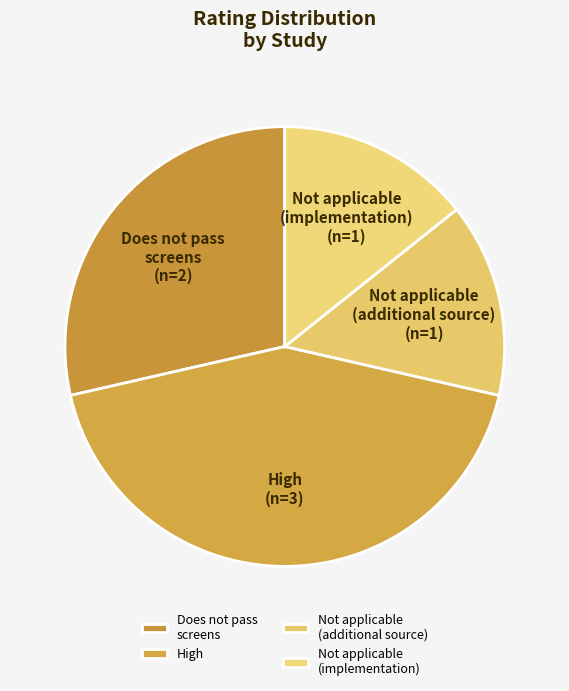

Do Does not pass screens and Not applicable (implementation) together represent more than half of the pie?

No